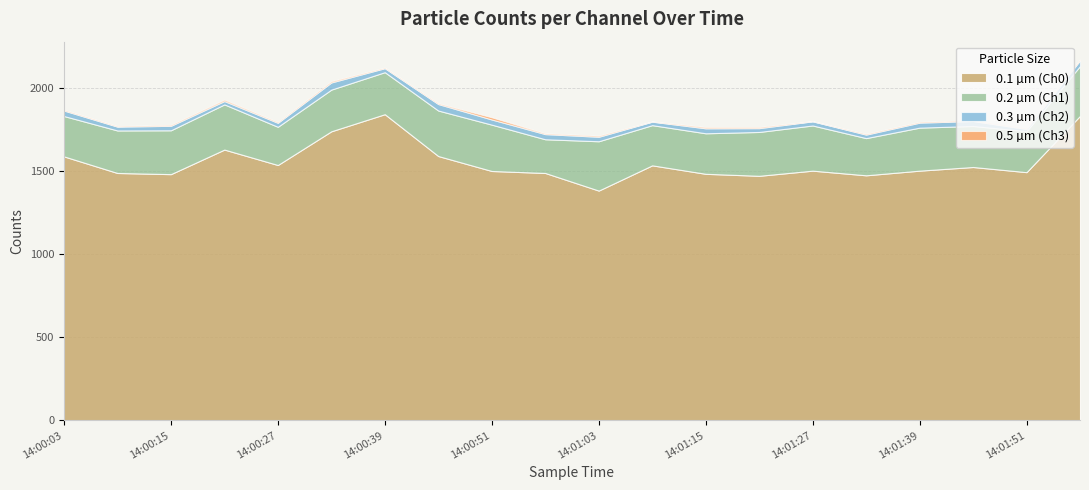

Reading left to right, extract all data points from this chart.

0.1 µm (Ch0): 14:00:03=1590	14:00:09=1490	14:00:15=1483	14:00:21=1631	14:00:27=1538	14:00:33=1741	14:00:39=1844	14:00:45=1592	14:00:51=1502	14:00:57=1490	14:01:03=1384	14:01:09=1536	14:01:15=1485	14:01:21=1473	14:01:27=1504	14:01:33=1476	14:01:39=1504	14:01:45=1526	14:01:51=1495	14:01:57=1834
0.2 µm (Ch1): 14:00:03=243	14:00:09=256	14:00:15=264	14:00:21=272	14:00:27=230	14:00:33=251	14:00:39=253	14:00:45=274	14:00:51=279	14:00:57=203	14:01:03=297	14:01:09=242	14:01:15=244	14:01:21=264	14:01:27=272	14:01:33=224	14:01:39=259	14:01:45=247	14:01:51=247	14:01:57=300
0.3 µm (Ch2): 14:00:03=33	14:00:09=23	14:00:15=27	14:00:21=20	14:00:27=24	14:00:33=43	14:00:39=24	14:00:45=39	14:00:51=31	14:00:57=31	14:01:03=27	14:01:09=21	14:01:15=30	14:01:21=23	14:01:27=25	14:01:33=21	14:01:39=30	14:01:45=30	14:01:51=13	14:01:57=34
0.5 µm (Ch3): 14:00:03=4	14:00:09=3	14:00:15=5	14:00:21=8	14:00:27=4	14:00:33=7	14:00:39=3	14:00:45=4	14:00:51=13	14:00:57=4	14:01:03=6	14:01:09=1	14:01:15=7	14:01:21=6	14:01:27=1	14:01:33=4	14:01:39=4	14:01:45=4	14:01:51=5	14:01:57=4